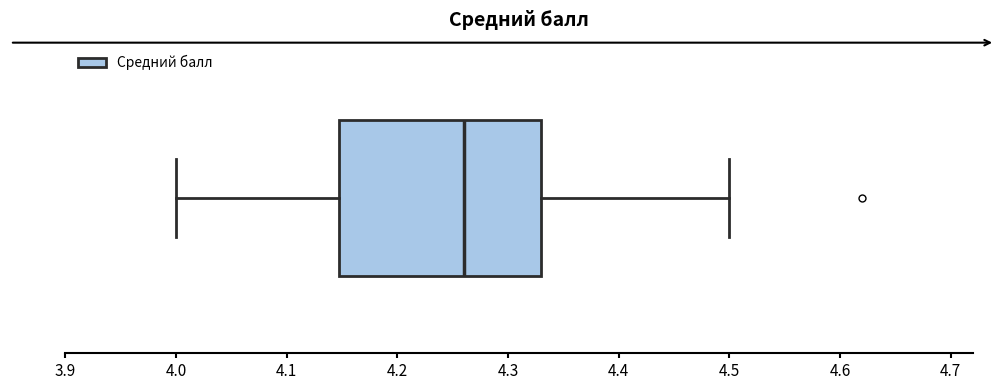

Transcribe this box plot: give where the median line is, the range the box spans, and where the two whiskers end, as read against the x-axis. The values are not printed on the chart, so give them approximately, as read against the axis.

median 4.26, box 4.15 to 4.33, whiskers 4.00 to 4.50